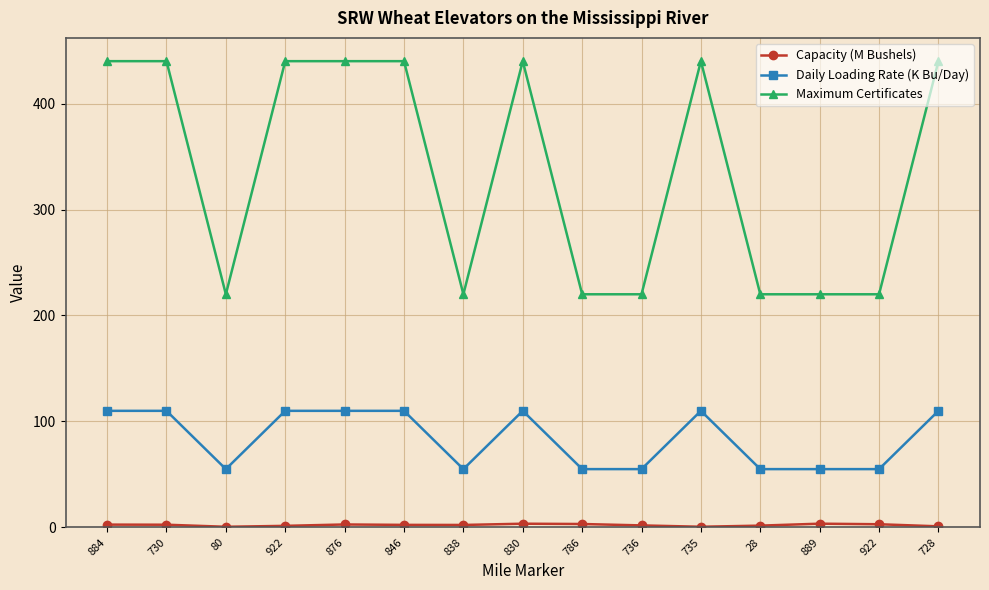

What is the difference between the Capacity (M Bushels) values at 735 and 736?

1.3